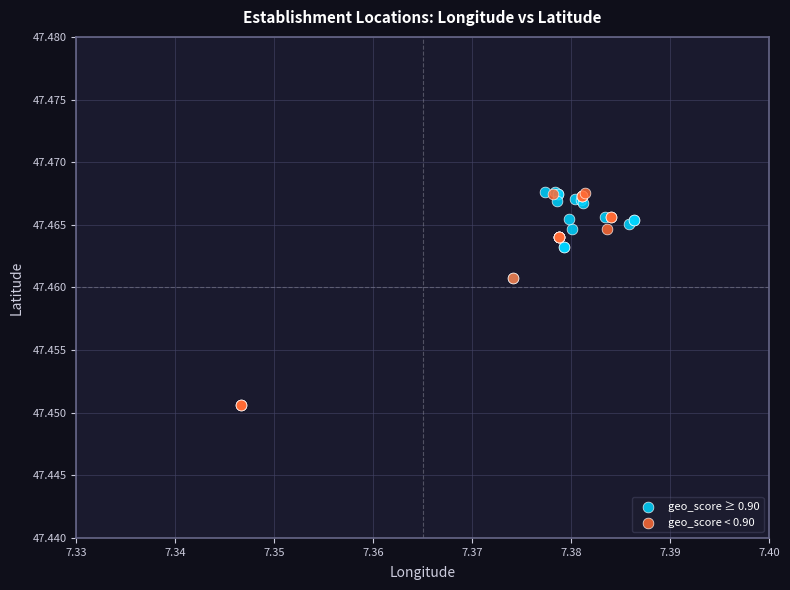

Which series has the widest spread of Y values?

geo_score < 0.90